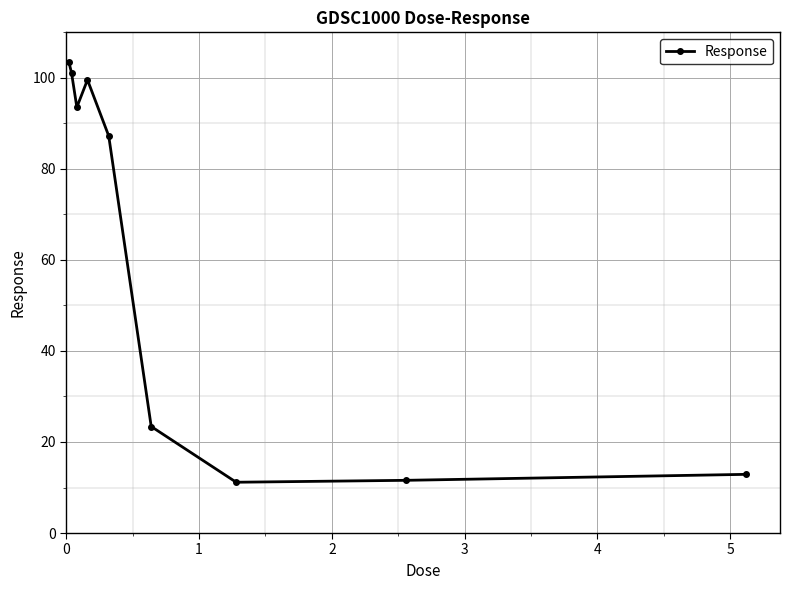

How many points are lower than both their immediate neighbors (excluding endpoints)?

2